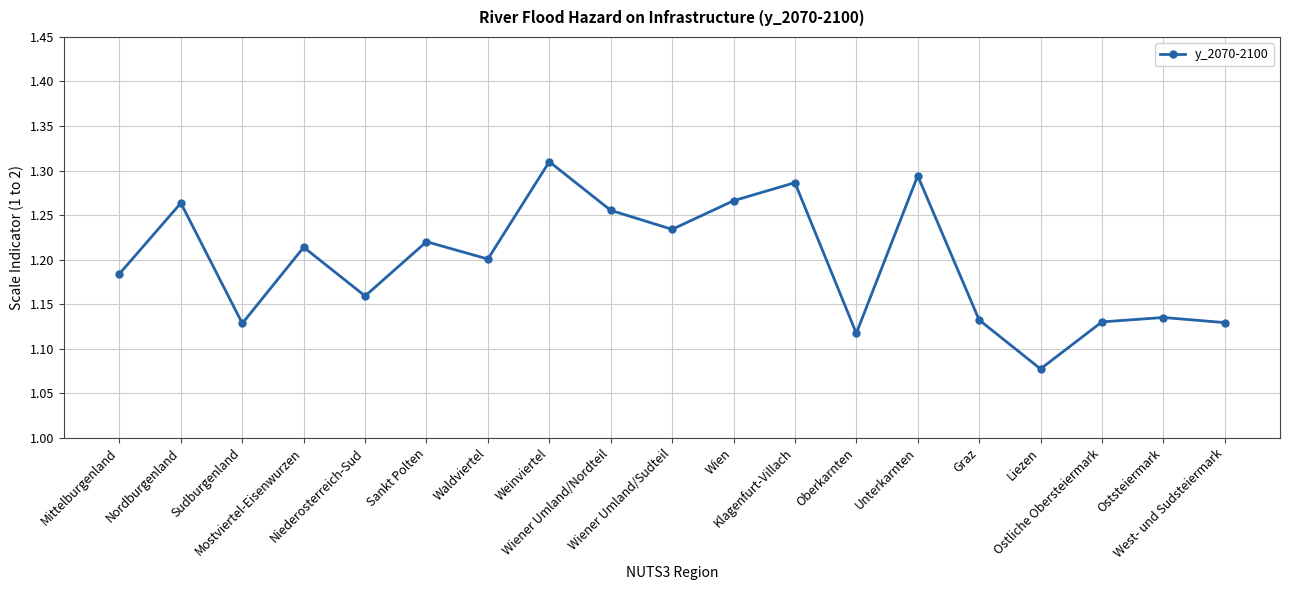

True or false: there are more than 2 points higher than both neighbors.

True